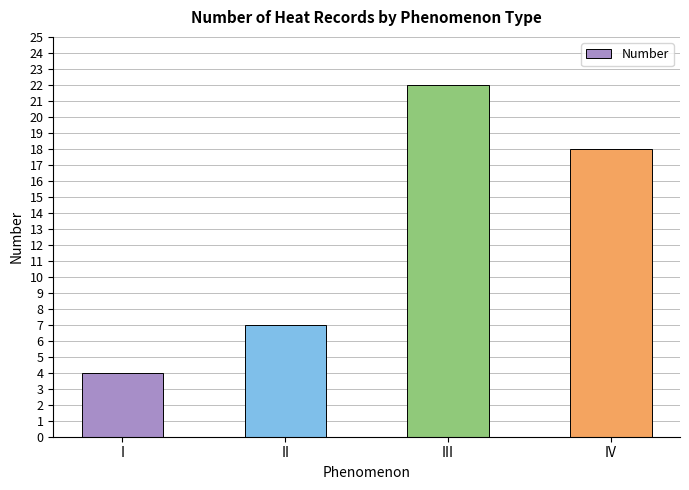

The value at IV is 28. True or false?

False